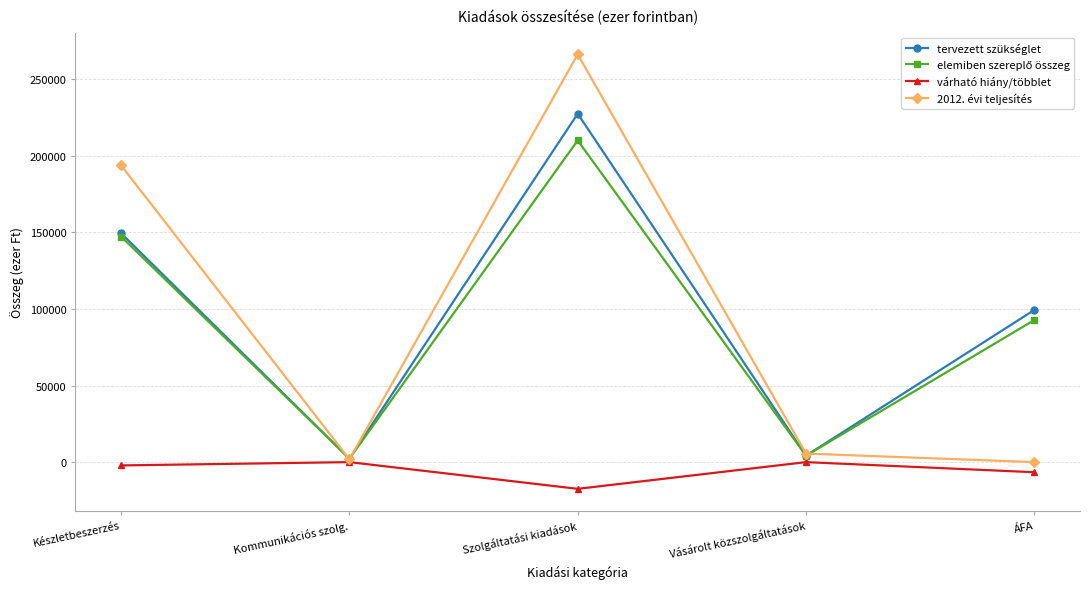

How many categories are shown in the chart?

5